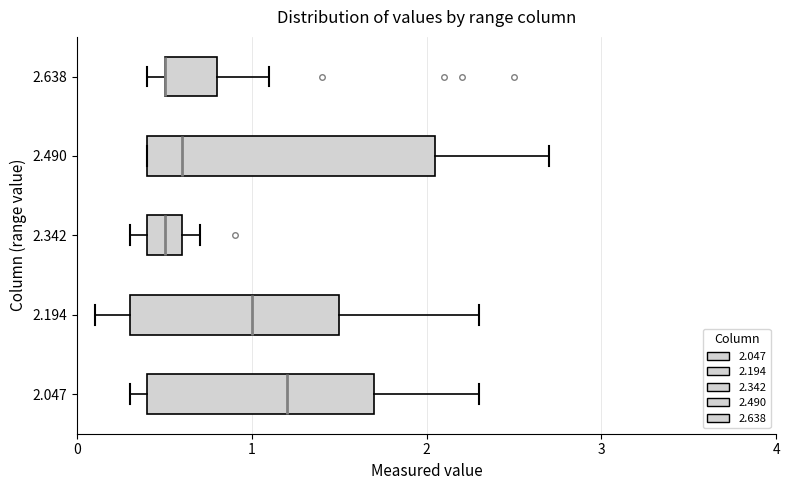

Reading bottom to top, read every box against the x-axis: the position of its median line, the range the box covers, and the ends of its whiskers. The values are not printed on the chart, so give them approximately, as read against the axis.

2.047: median 1.2, box 0.4 to 1.7, whiskers 0.3 to 2.3
2.194: median 1.0, box 0.3 to 1.5, whiskers 0.1 to 2.3
2.342: median 0.5, box 0.4 to 0.6, whiskers 0.3 to 0.7
2.490: median 0.6, box 0.4 to 2.1, whiskers 0.4 to 2.7
2.638: median 0.5 (drawn on the box's left edge), box 0.5 to 0.8, whiskers 0.4 to 1.1